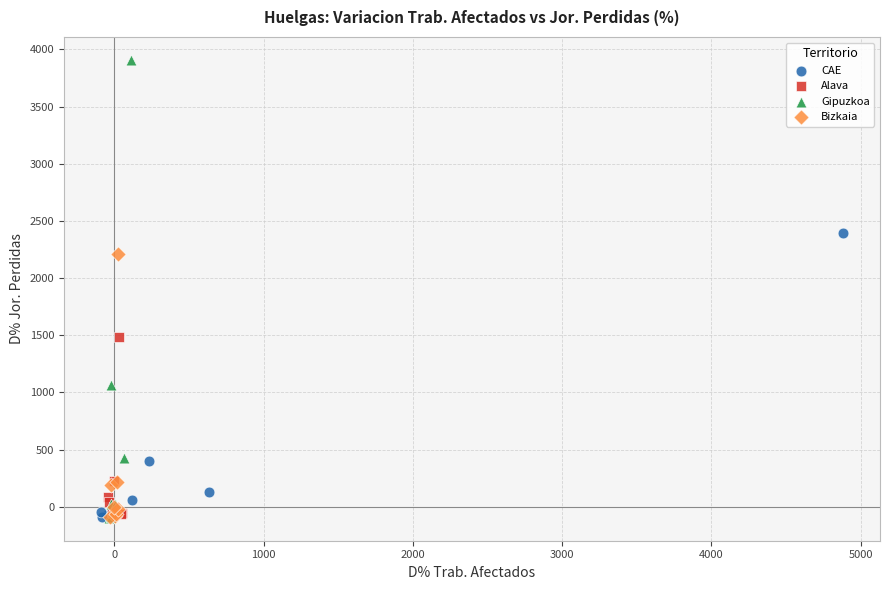

Which series reaches the maximum Y coordinate?

Gipuzkoa